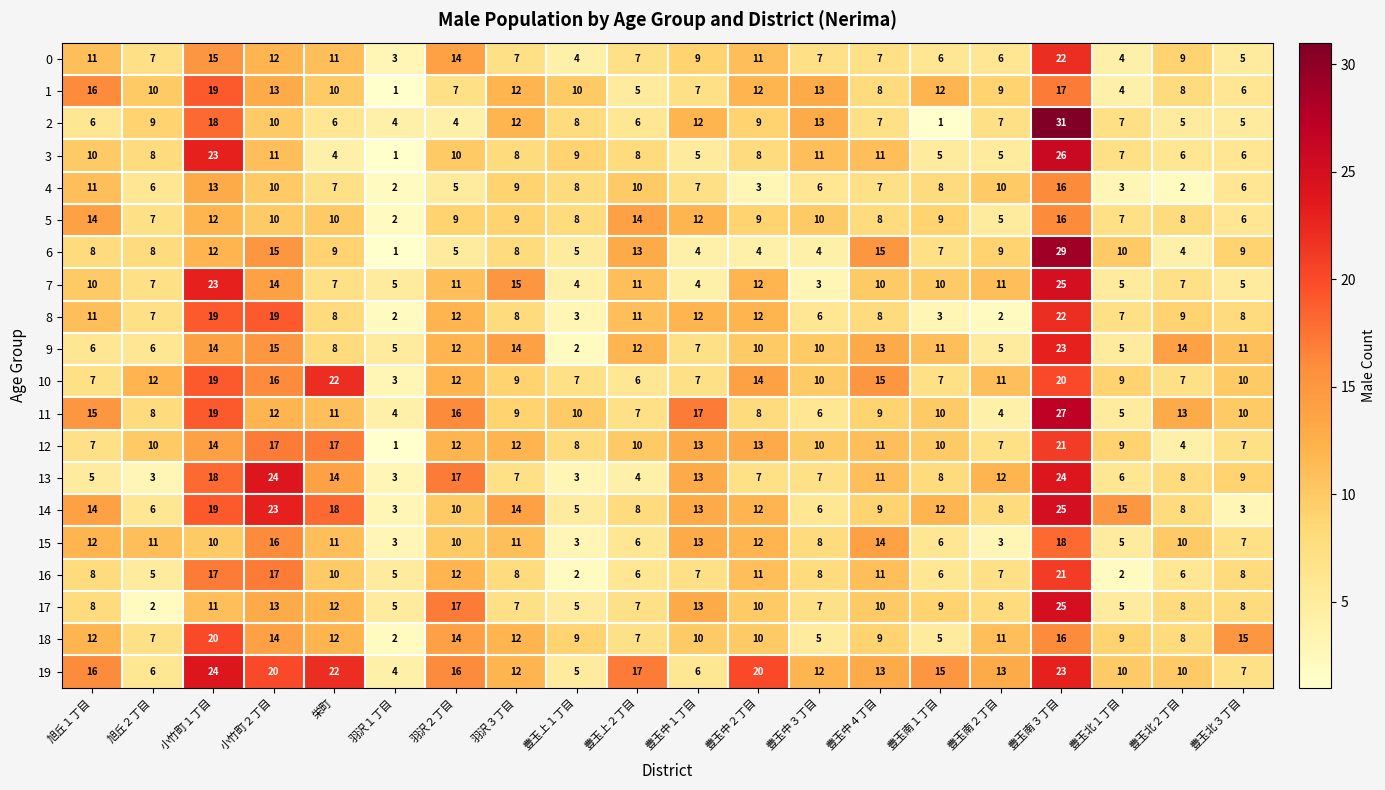

What is the difference between the 11 values at 豊玉中２丁目 and 小竹町２丁目?

4